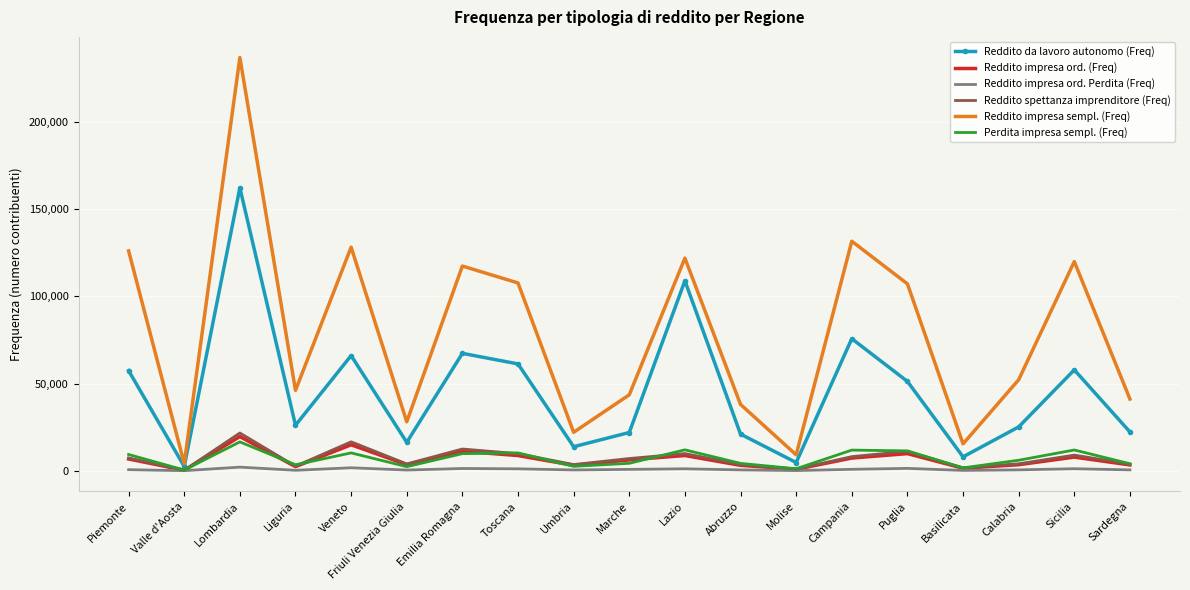

Is the value of Reddito impresa ord. (Freq) at Piemonte greater than the value of Reddito da lavoro autonomo (Freq) at Lazio?

No